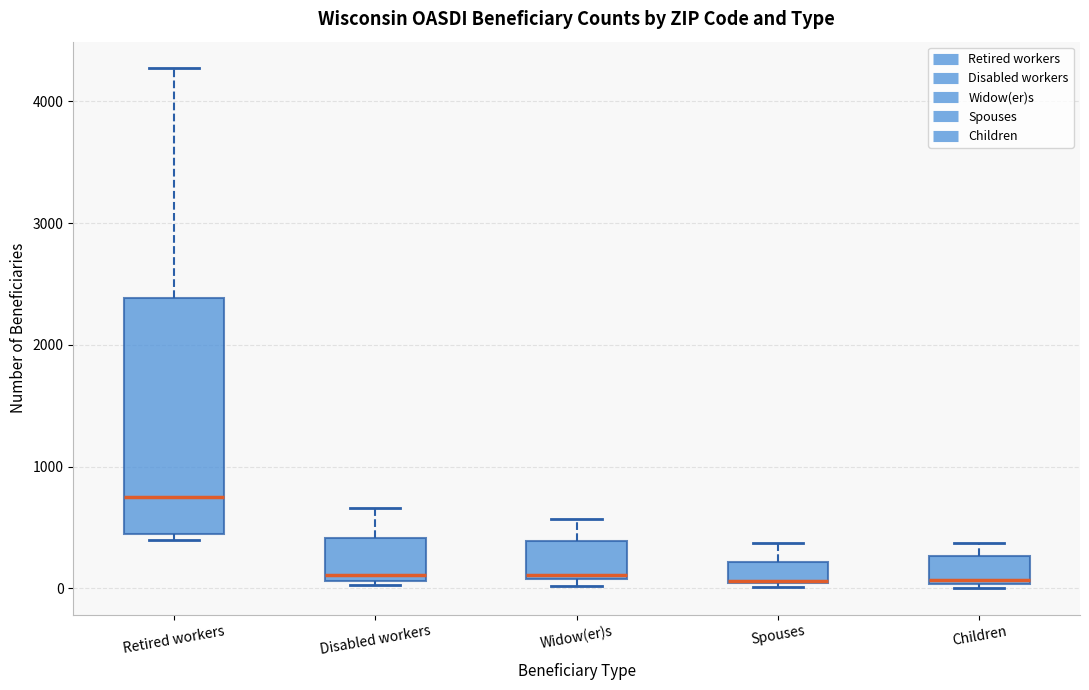

Where is the upper edge of the box for Spouses on the y-axis? The values are not printed on the chart, so give them approximately, as read against the axis.

200